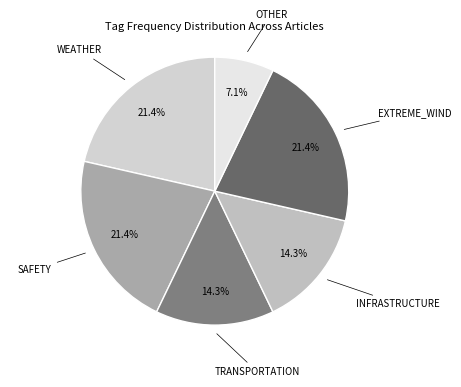

What is the ratio of the value at EXTREME_WIND to the value at WEATHER?

1.0